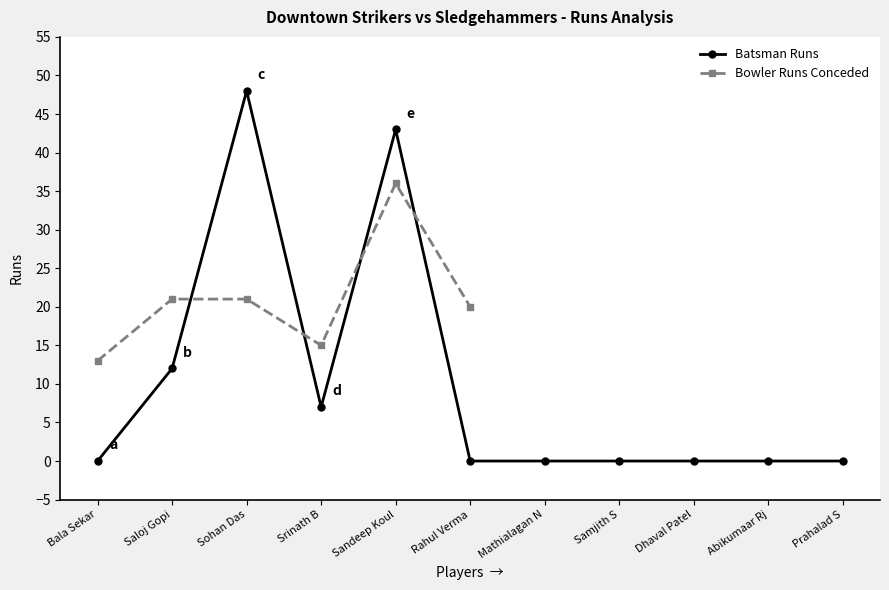

True or false: the data shows 0 at Abikumaar Rj.

True